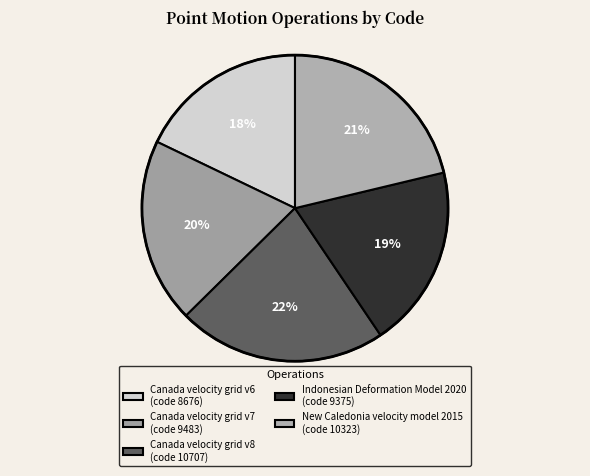

To the nearest percent, what is the combined percentage of Canada velocity grid v6 and New Caledonia velocity model 2015?

39%